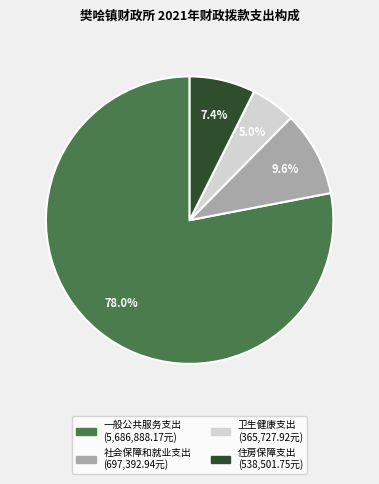

Which category accounts for the majority?

一般公共服务支出